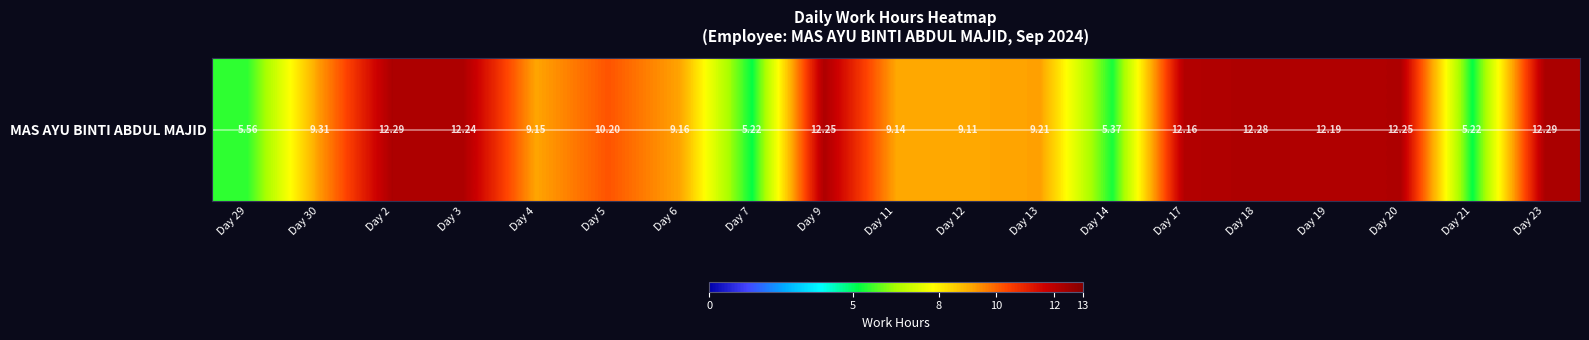

Read the value at Day 21.

5.2